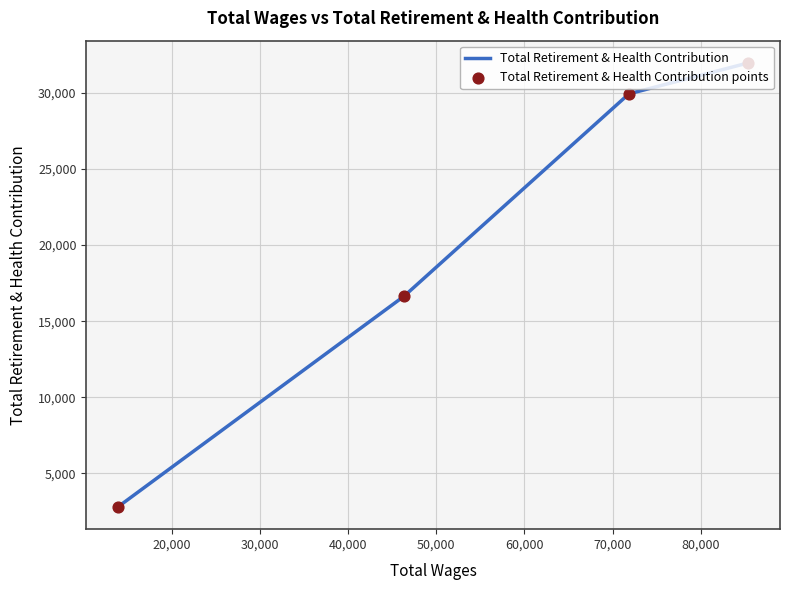

Which series has the largest total across all categories?

Total Retirement & Health Contribution